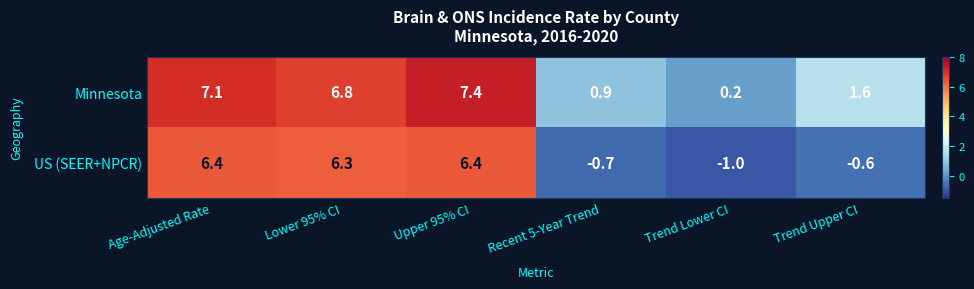

At how many categories does at least one series exceed 3?

3